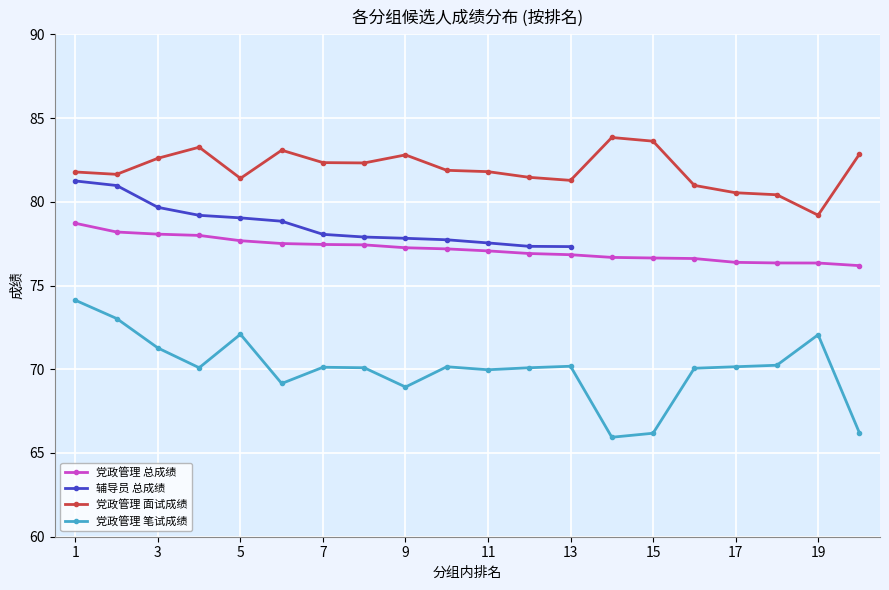

Does the chart display data point markers on the line(s)?

Yes